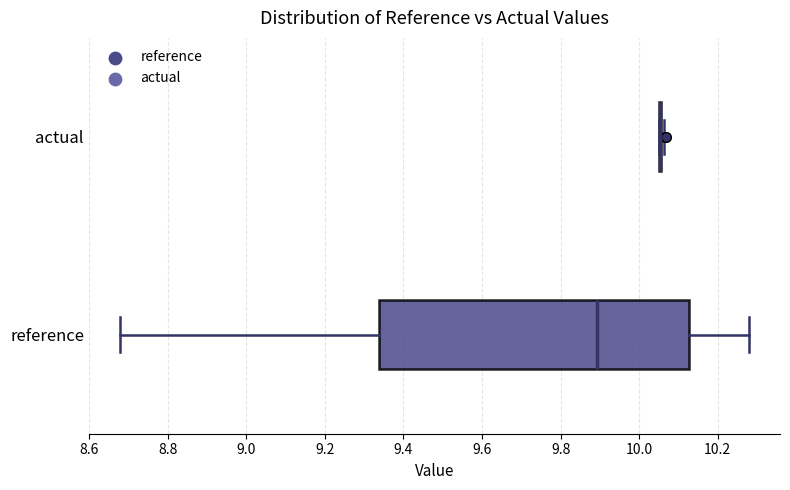

Reading bottom to top, transcribe this box plot: for each box, give where its median line is, the range the box spans, and where its two whiskers end, as read against the x-axis. The values are not printed on the chart, so give them approximately, as read against the axis.

reference: median 9.90, box 9.34 to 10.12, whiskers 8.68 to 10.28
actual: box collapsed to a line at 10.06, whiskers 10.06 to 10.06